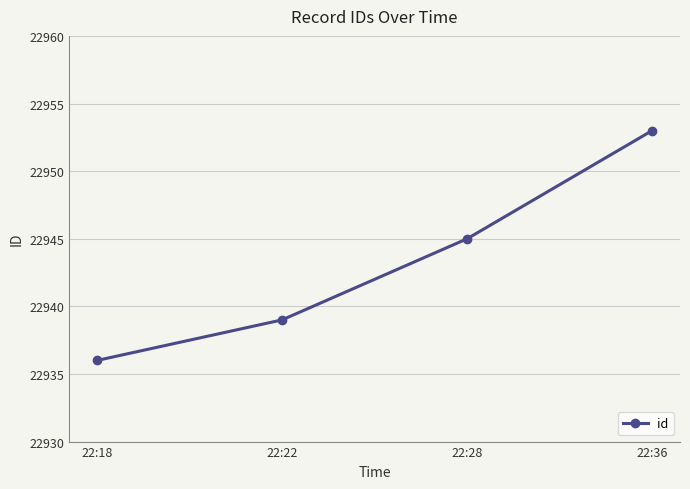

What is the sum of the values at 22:22 and 22:28?

45884